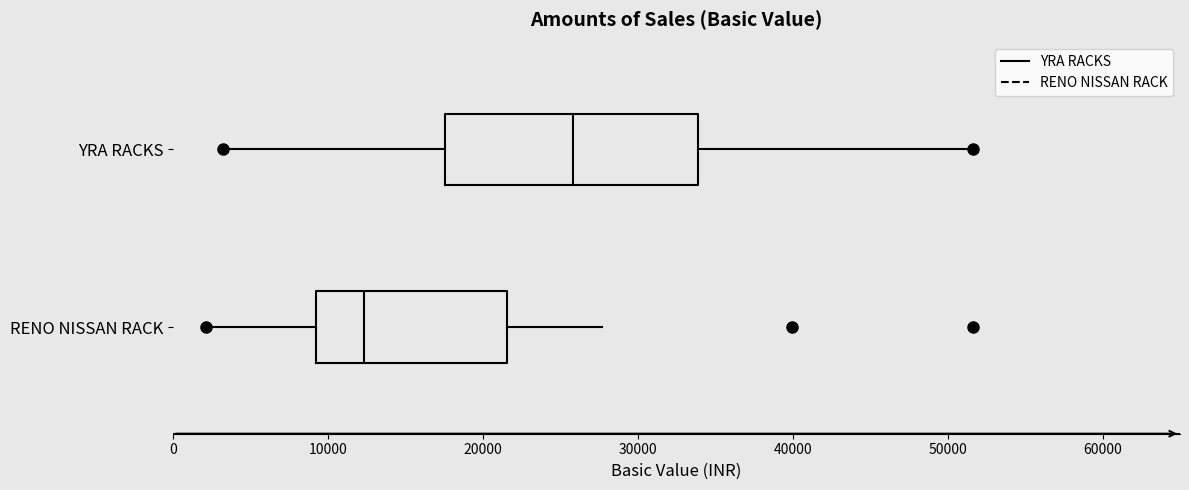

Which box has the furthest to the right median line?

YRA RACKS